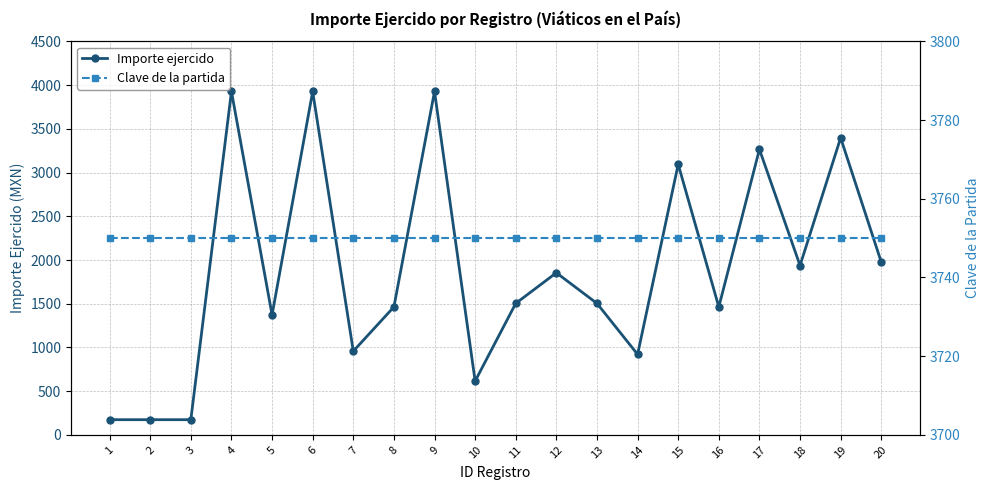

What is the value of the Clave de la partida point at the 1st from the left?

3750.0